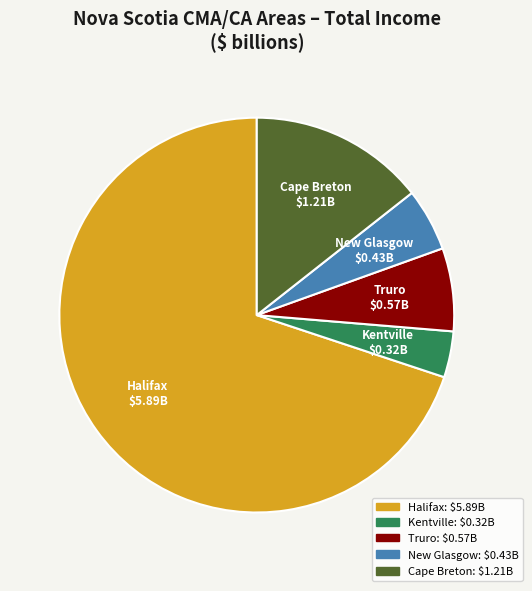

How many slices are in this pie chart?

5